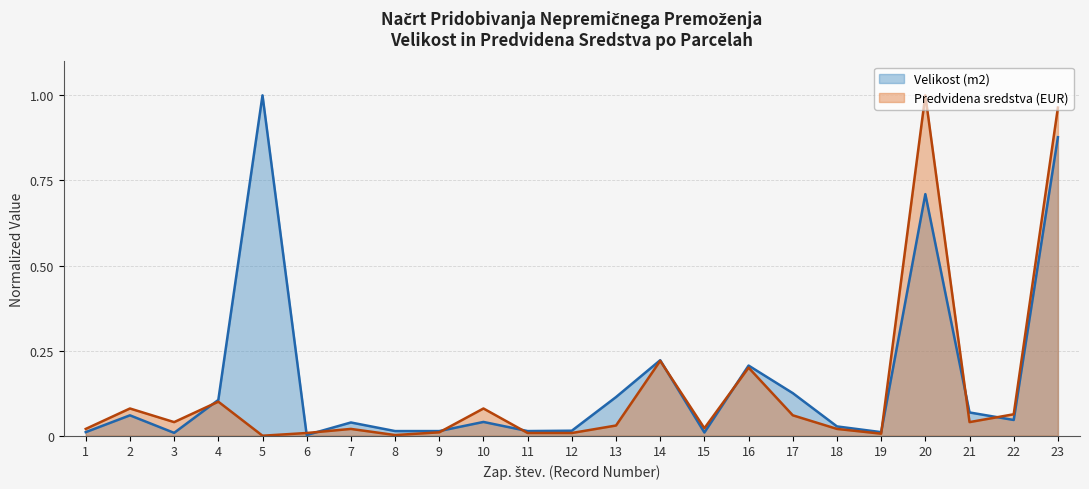

Is it true that Predvidena sredstva (EUR) equals 0.0 at 6?

True